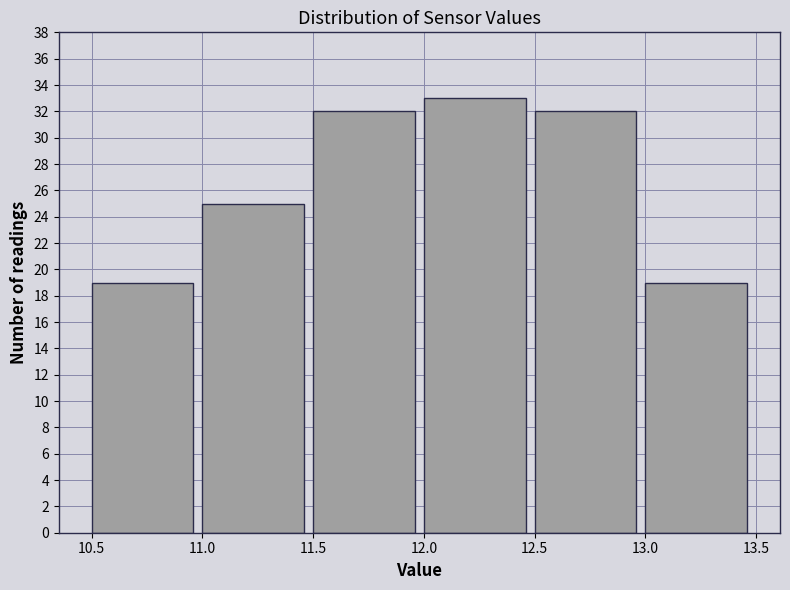

What is the height of the bar covering 11.5 to 12.0 on the x-axis? The values are not printed on the chart, so give them approximately, as read against the axis.

32